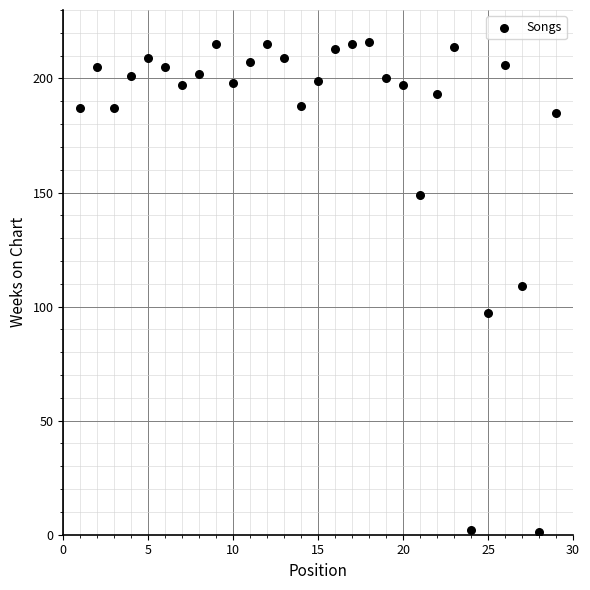

What is the range of Y values (max minus min)?

215